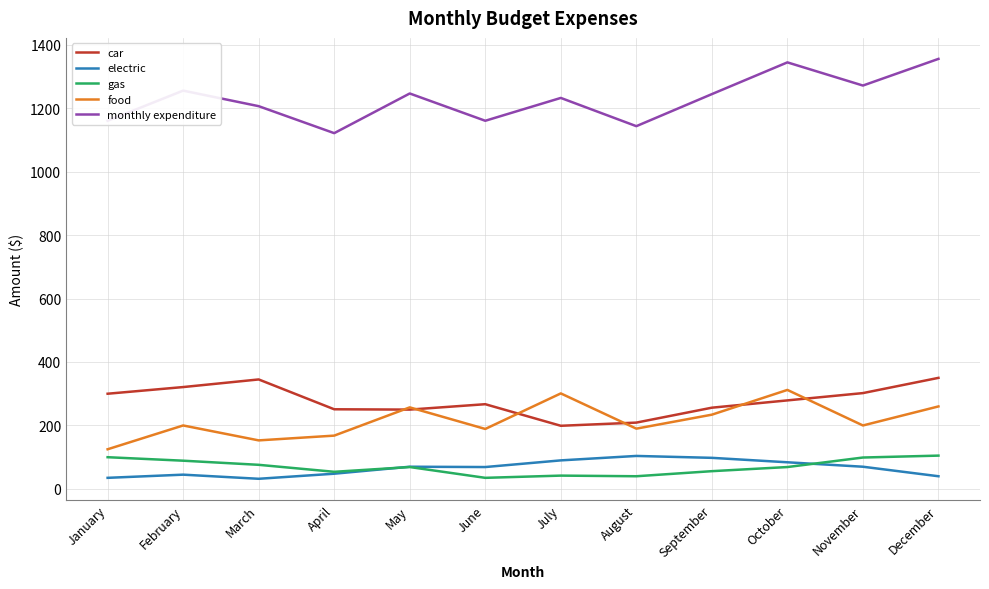

What is the total value across all series at February?

1910